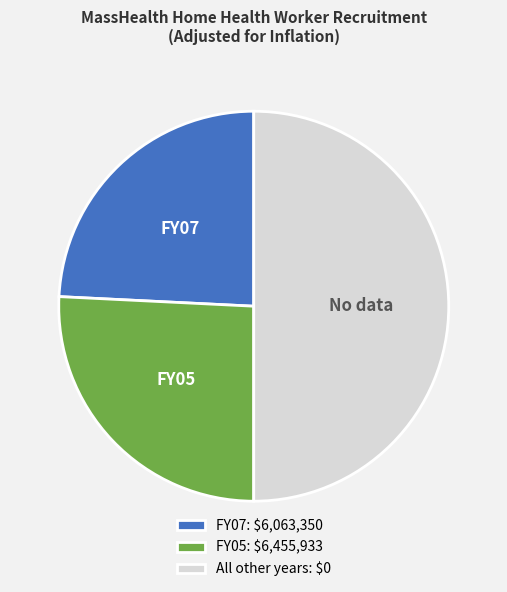

What is the largest slice in the pie chart?

All other years: $0